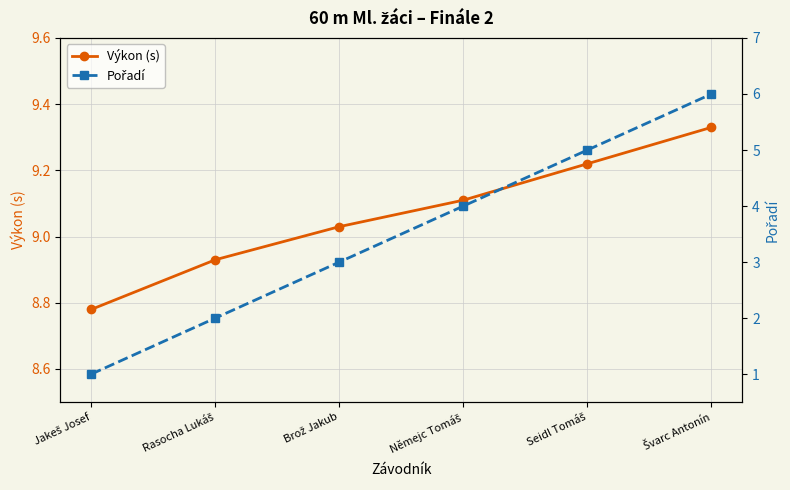

What is the label of the 3rd point from the right?

Němejc Tomáš